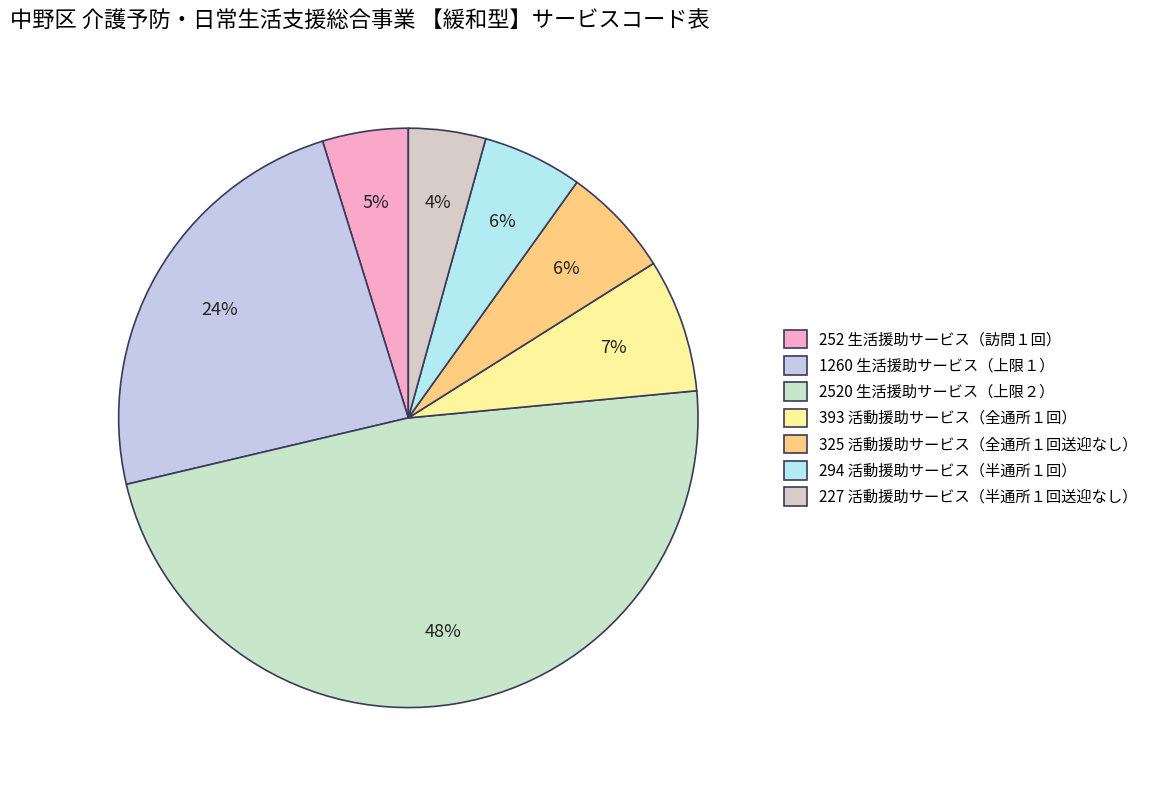

How many slices are in this pie chart?

7